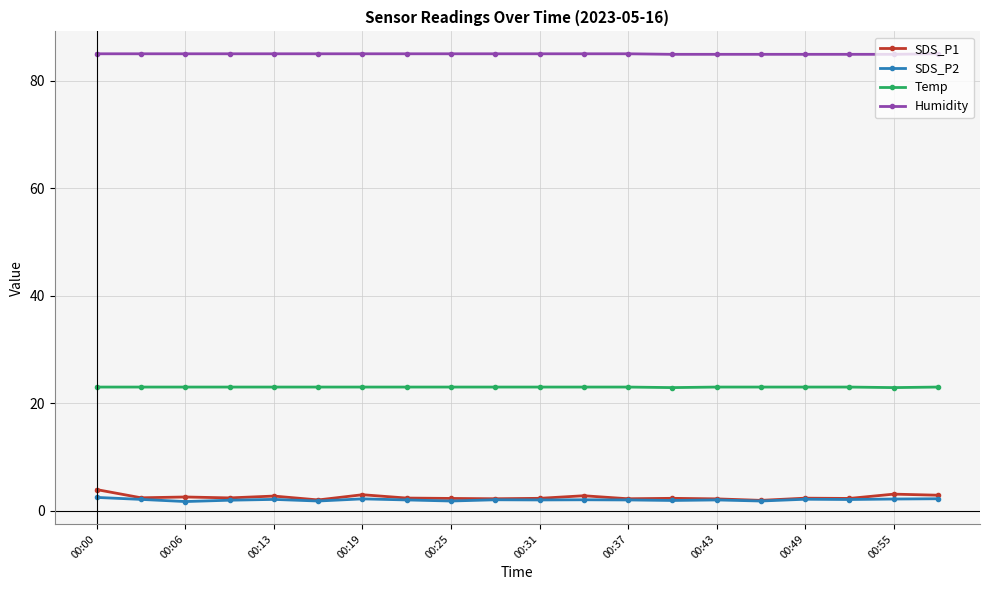

Which series has the largest total across all categories?

Humidity